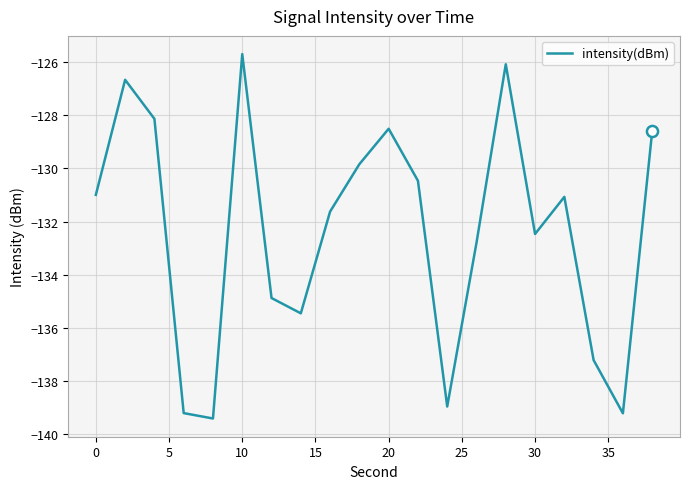

How many interior local valleys (lower than both neighbors) does the data have?

5